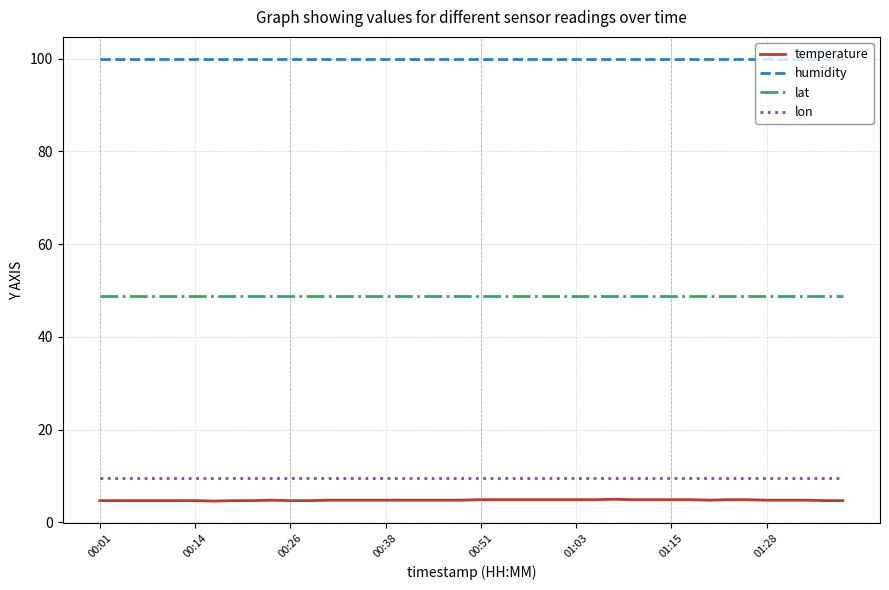

How many series are shown in this chart?

4